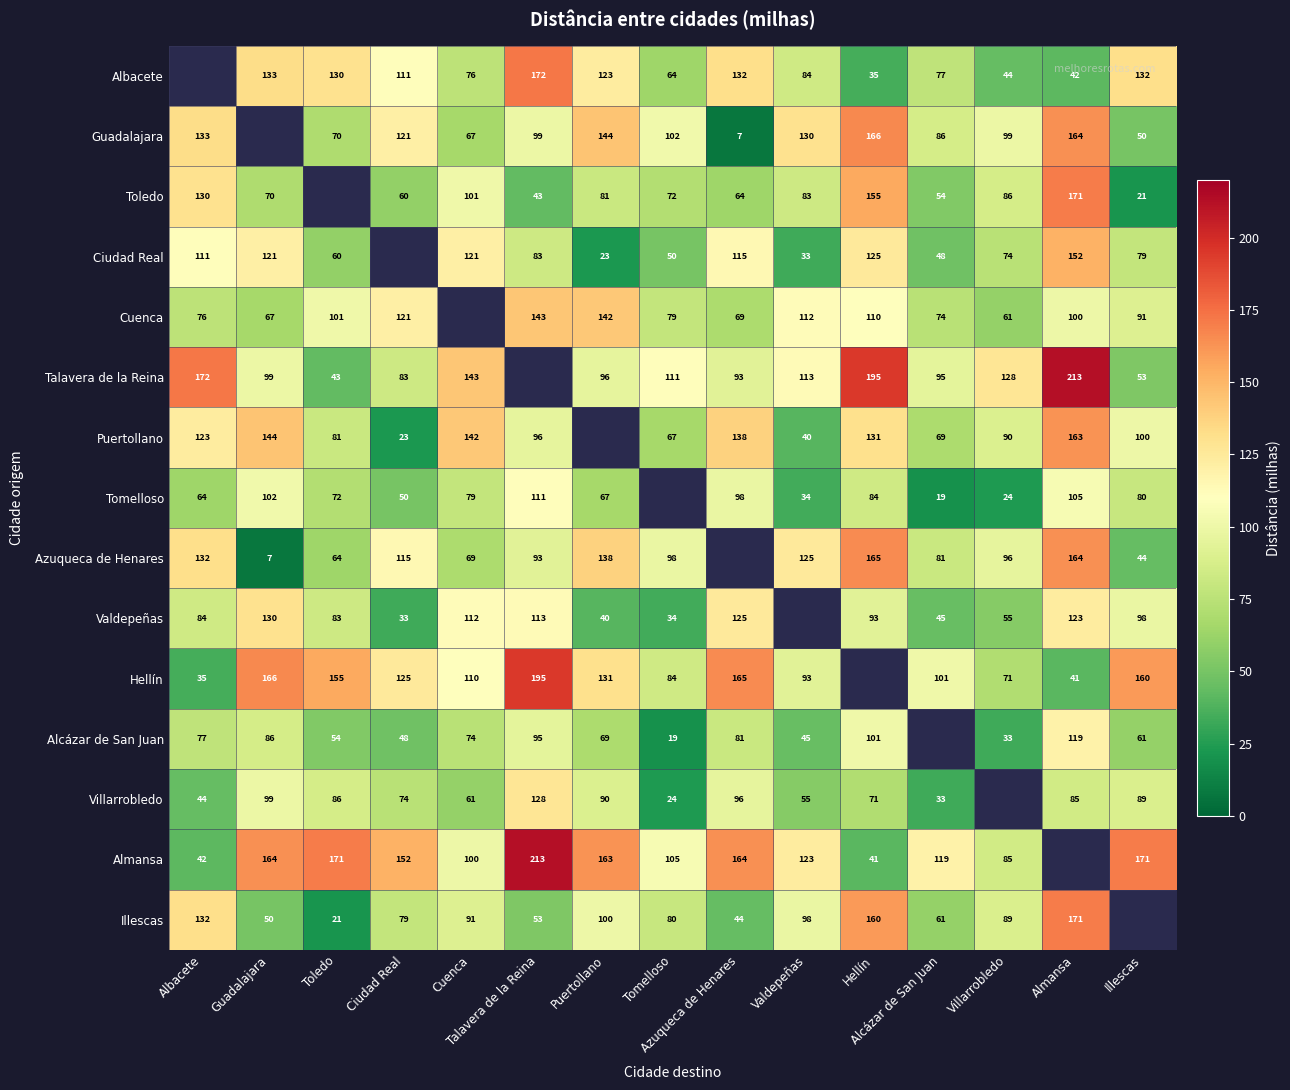

Is it true that Ciudad Real equals 152.0 at Almansa?

True